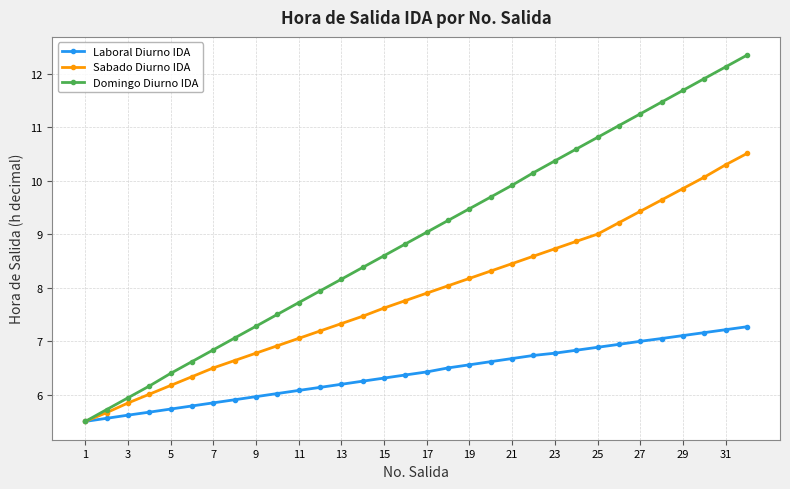

What is the sum of all Domingo Diurno IDA values?

285.7